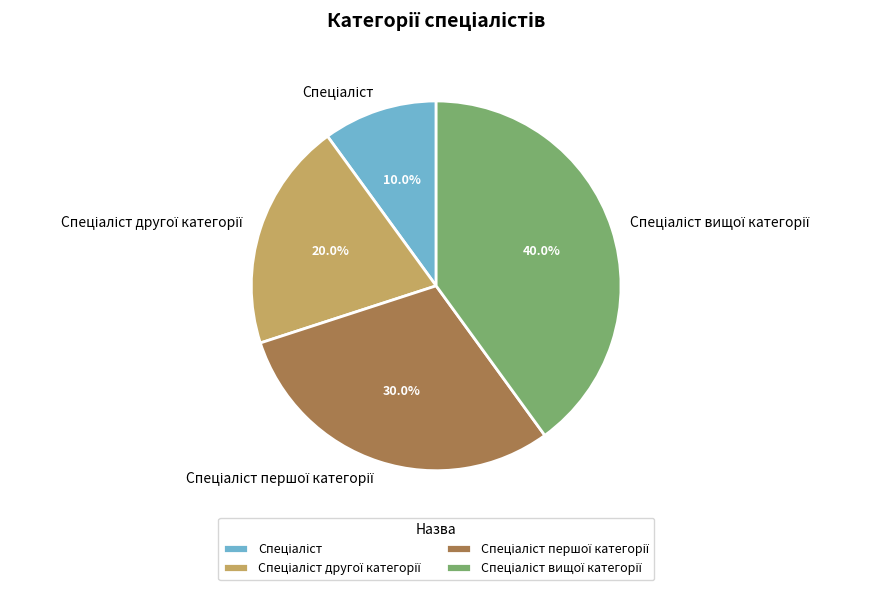

Is there any slice that represents more than half of the pie?

No